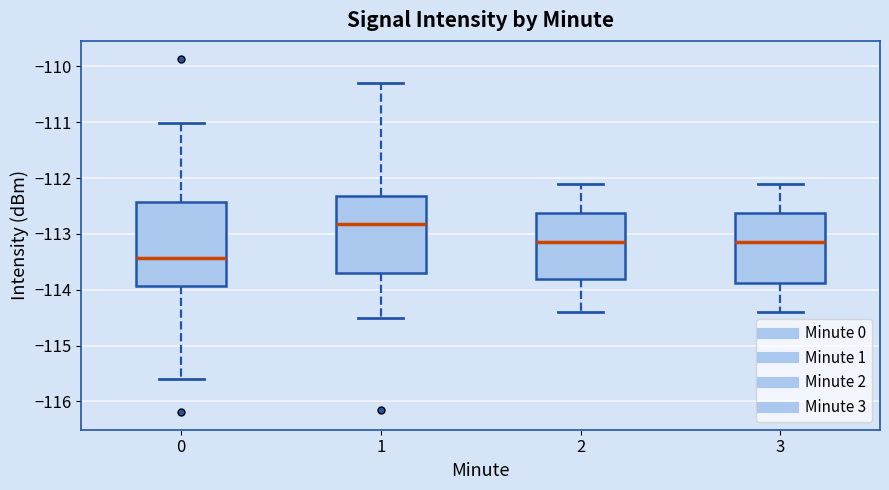

Reading left to right, transcribe this box plot: for each box, give where its median line is, the range the box spans, and where its two whiskers end, as read against the y-axis. The values are not printed on the chart, so give them approximately, as read against the axis.

0: median -113.4, box -113.9 to -112.4, whiskers -115.6 to -111.0
1: median -112.8, box -113.7 to -112.3, whiskers -114.5 to -110.3
2: median -113.1, box -113.8 to -112.6, whiskers -114.4 to -112.1
3: median -113.1, box -113.9 to -112.6, whiskers -114.4 to -112.1